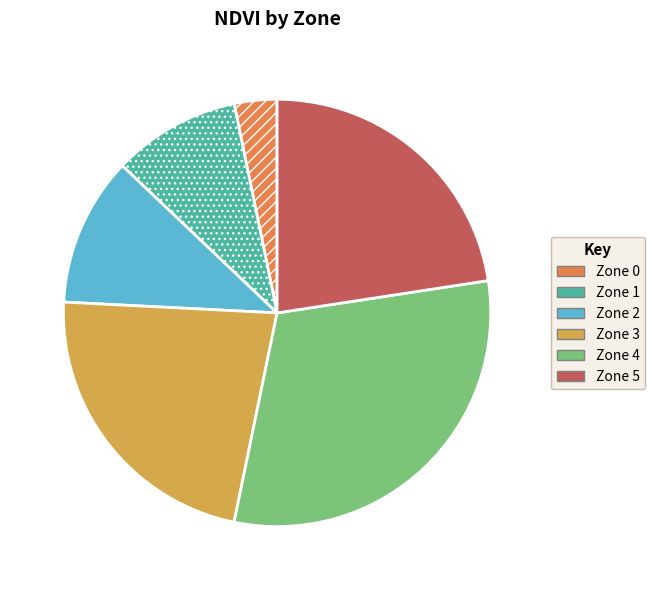

Is there a majority slice in this chart?

No